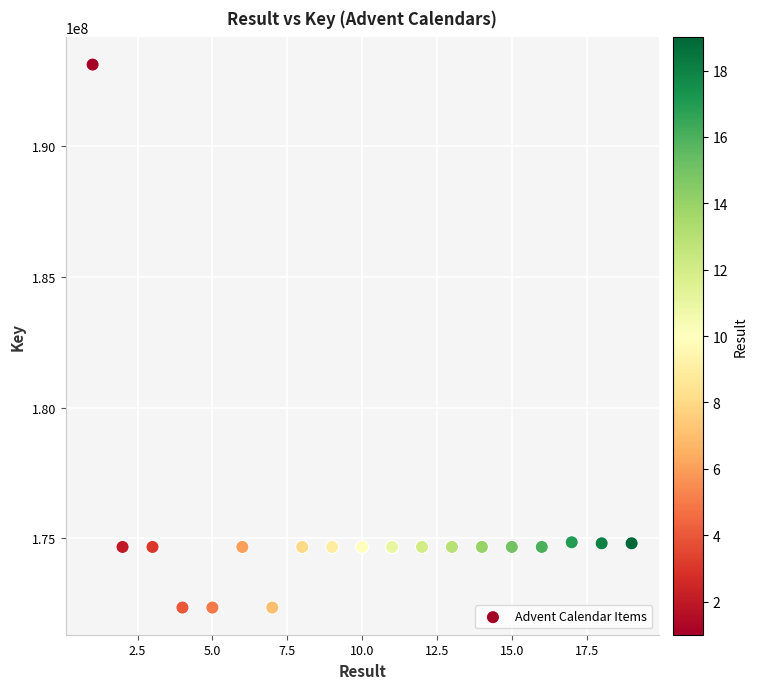

What is the range of Y values (max minus min)?

20767182